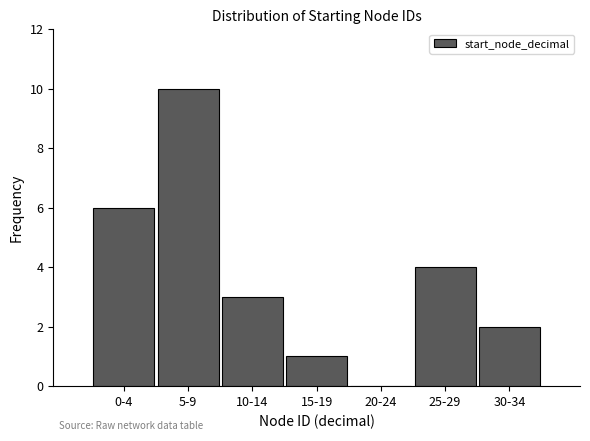

Reading right to left, list all the values displayed in this chart.

30-34=2	25-29=4	20-24=0	15-19=1	10-14=3	5-9=10	0-4=6